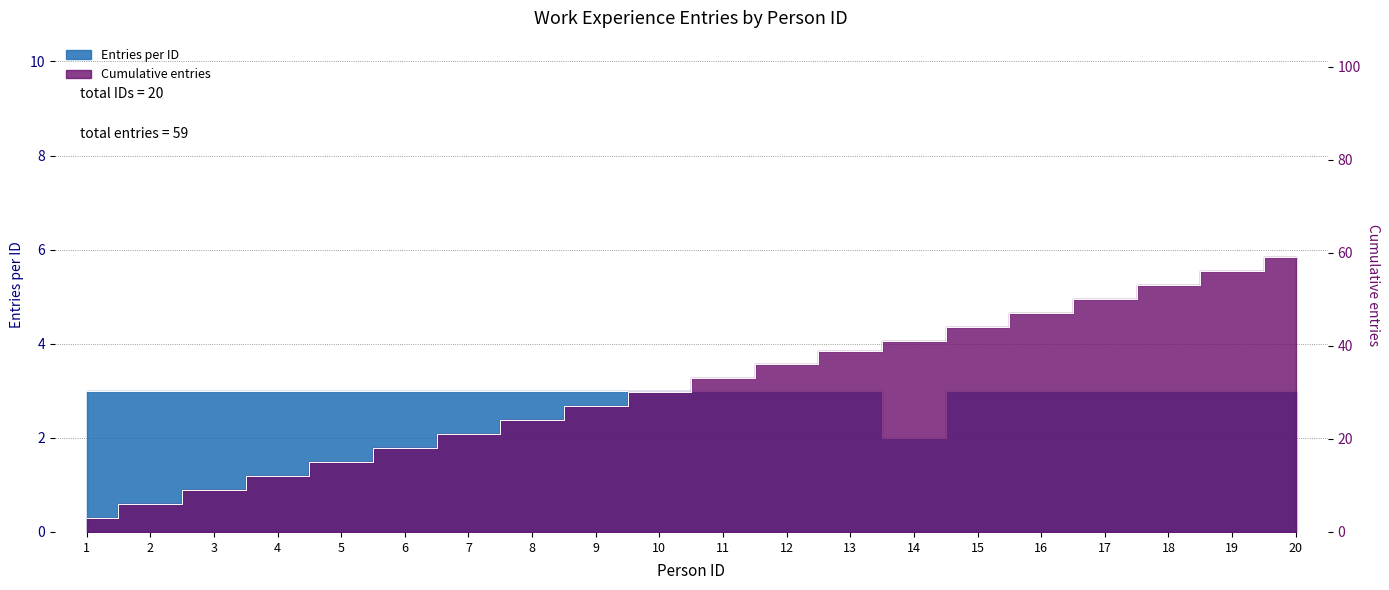

What is the average value?

3